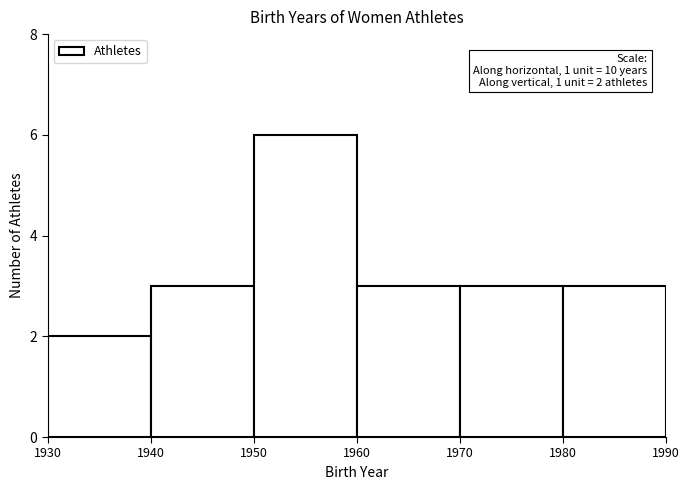

Over which range of the x-axis is the bar tallest?

1950 to 1960